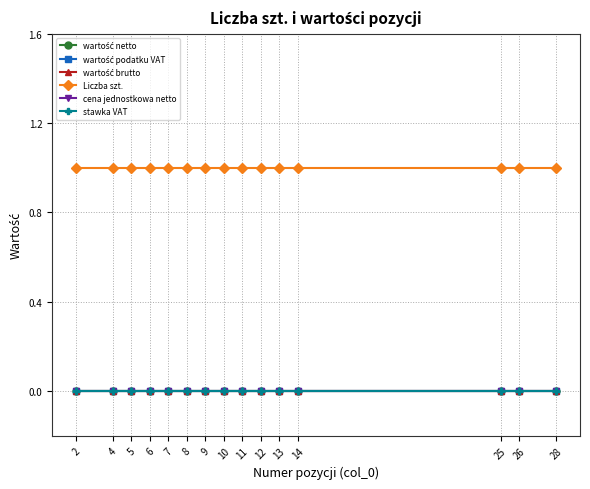

How many lines are shown in the chart?

6